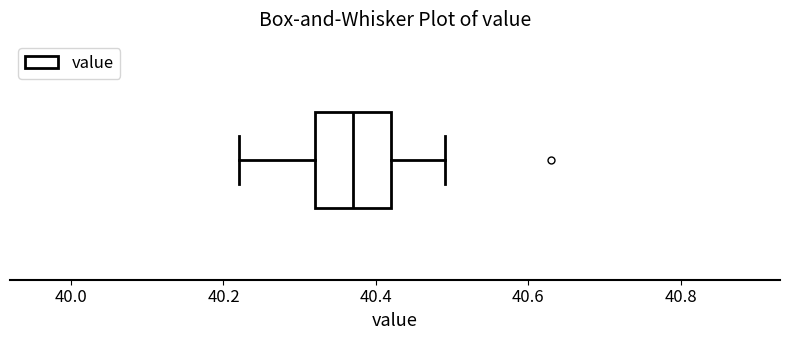

Transcribe this box plot: give where the median line is, the range the box spans, and where the two whiskers end, as read against the x-axis. The values are not printed on the chart, so give them approximately, as read against the axis.

median 40.38, box 40.32 to 40.42, whiskers 40.22 to 40.50